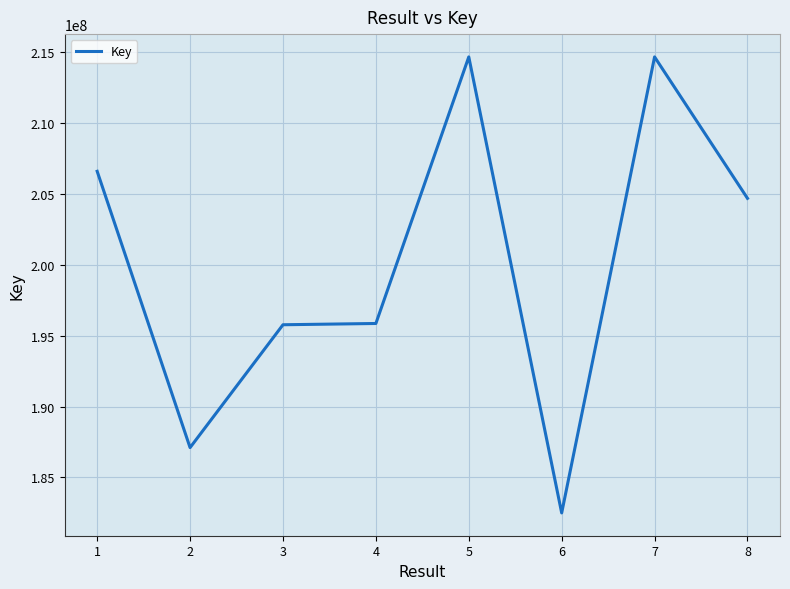

At which category does the chart reach its minimum across all series?

6